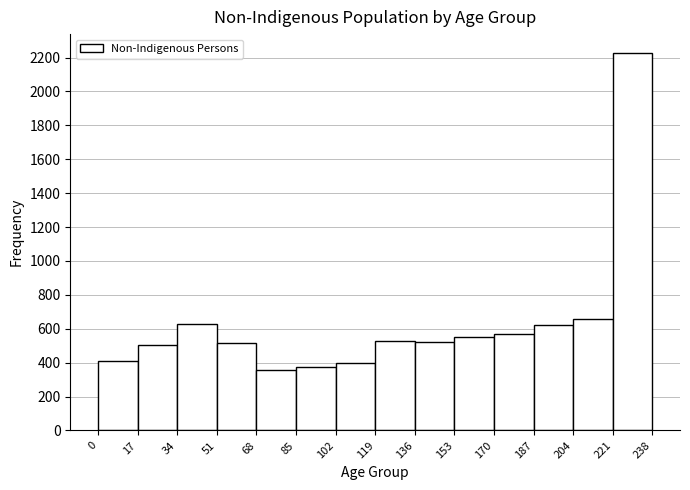

Which range on the x-axis has the tallest bar?

221 to 238